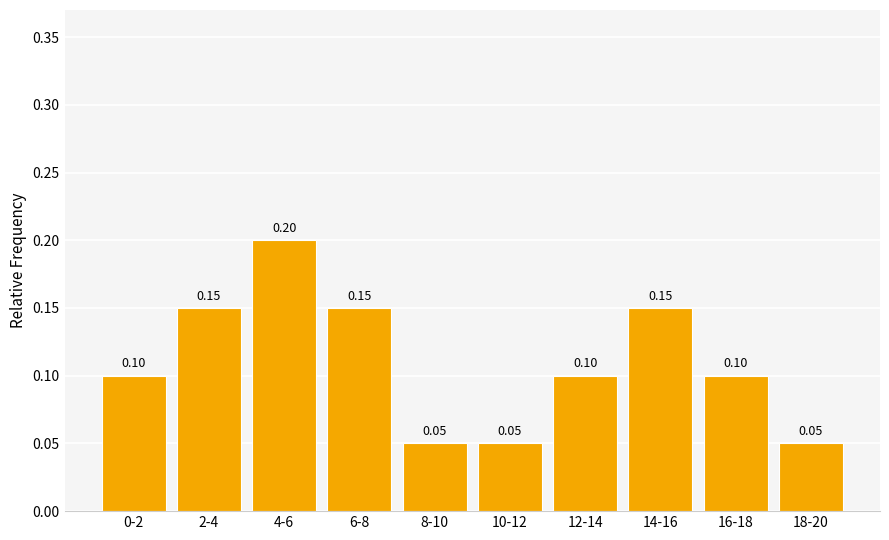

Which has a higher value, 10-12 or 0-2?

0-2